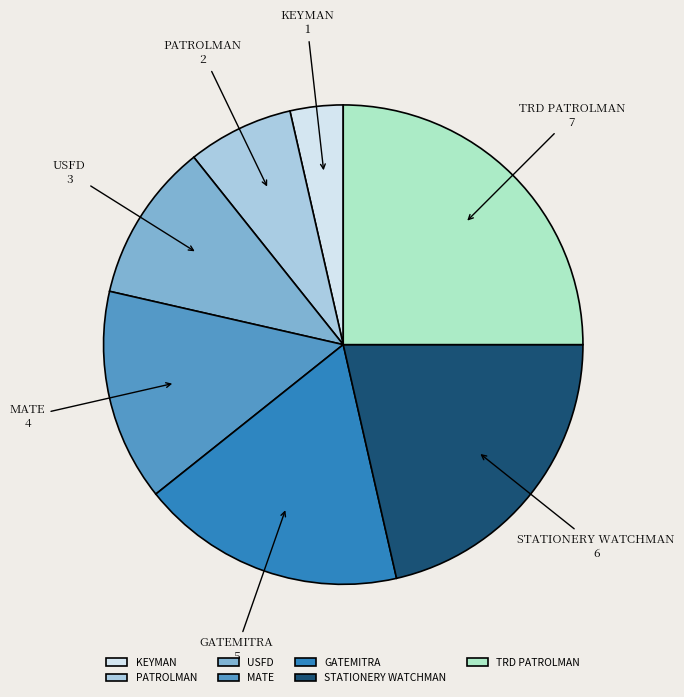

Rank the categories by value from highest to lowest.

TRD PATROLMAN, STATIONERY WATCHMAN, GATEMITRA, MATE, USFD, PATROLMAN, KEYMAN